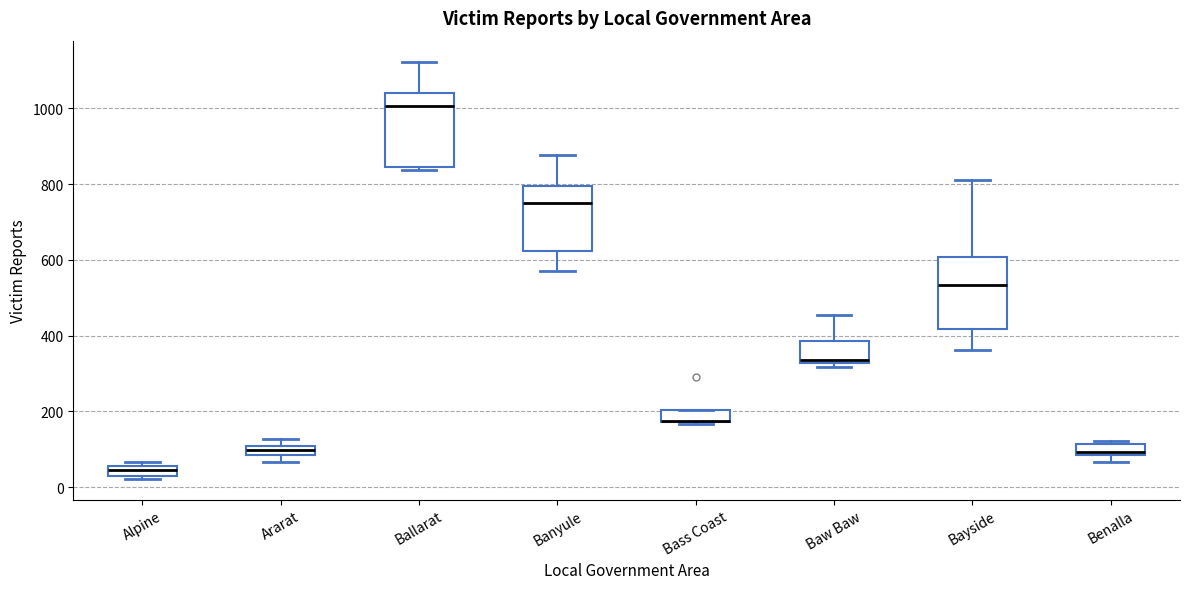

Where is the lower edge of the box for Alpine on the y-axis? The values are not printed on the chart, so give them approximately, as read against the axis.

20